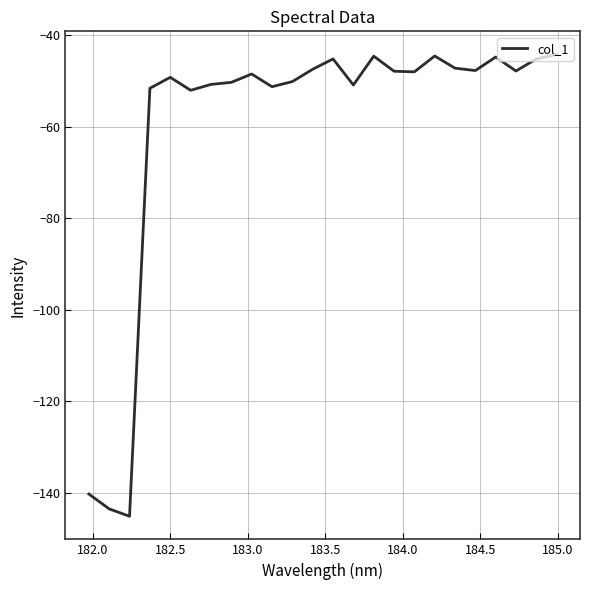

True or false: there are more than 2 points higher than both neighbors.

True